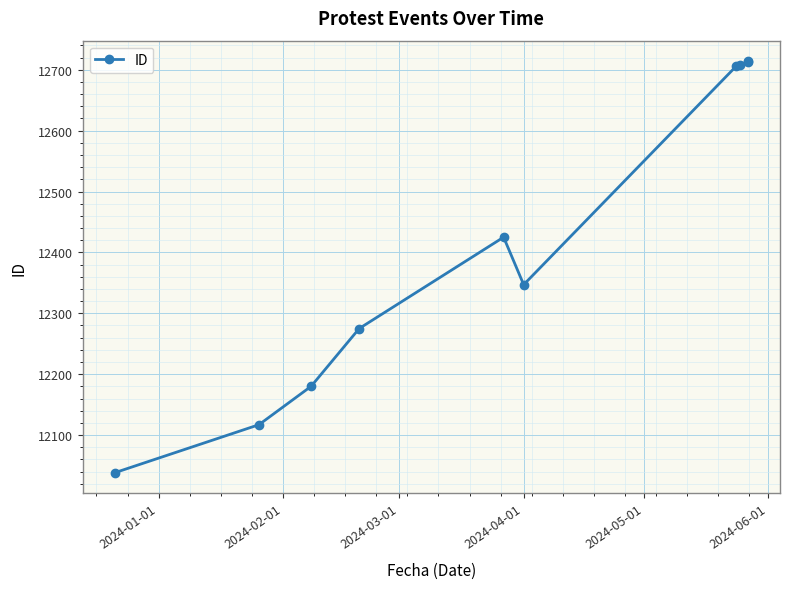

How many data points are less than 12425?

5